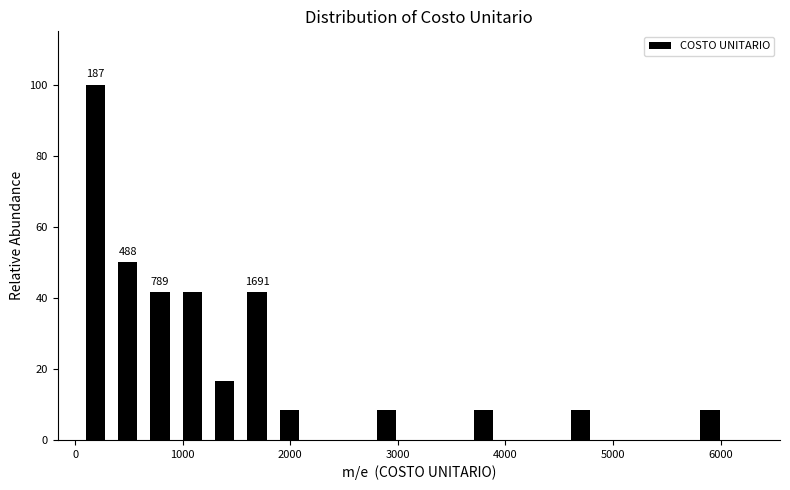

Read against the x-axis, roughly where is the centre of the tallest bar?

200